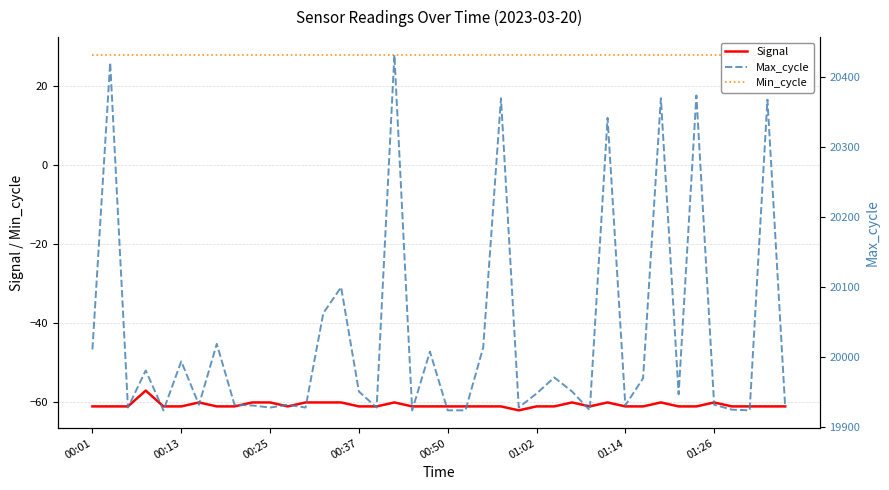

What are all the series names shown in the legend?

Signal, Min_cycle, Max_cycle